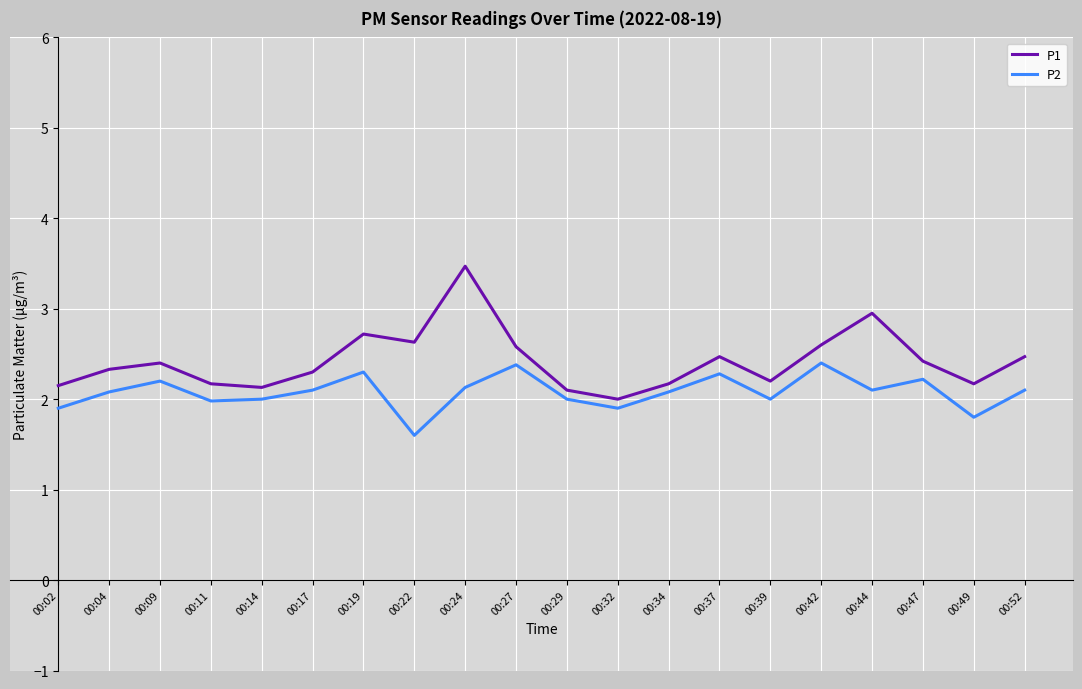

Does the chart have visible grid lines?

Yes